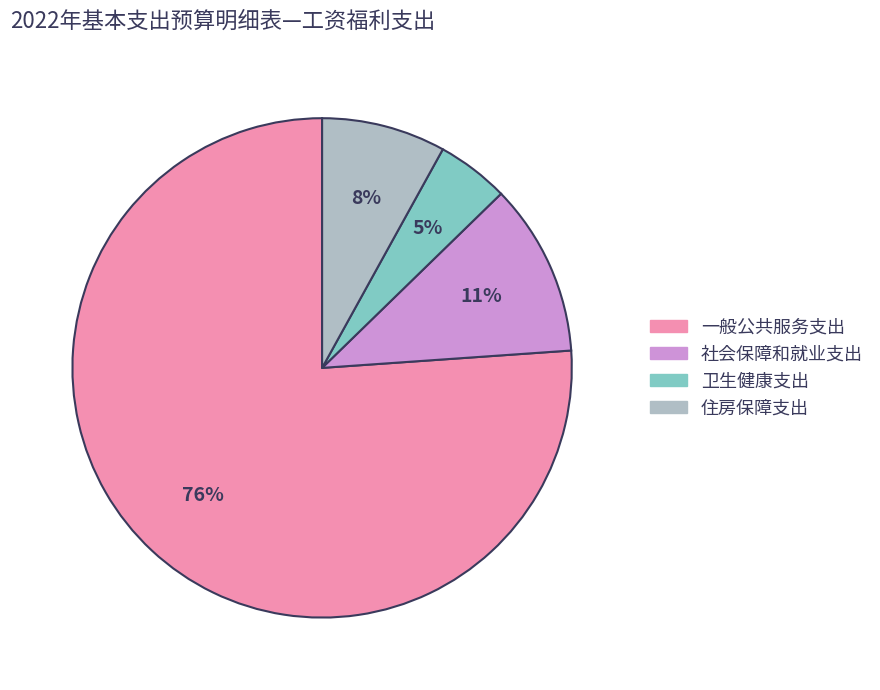

Which category has the biggest portion of the pie?

一般公共服务支出